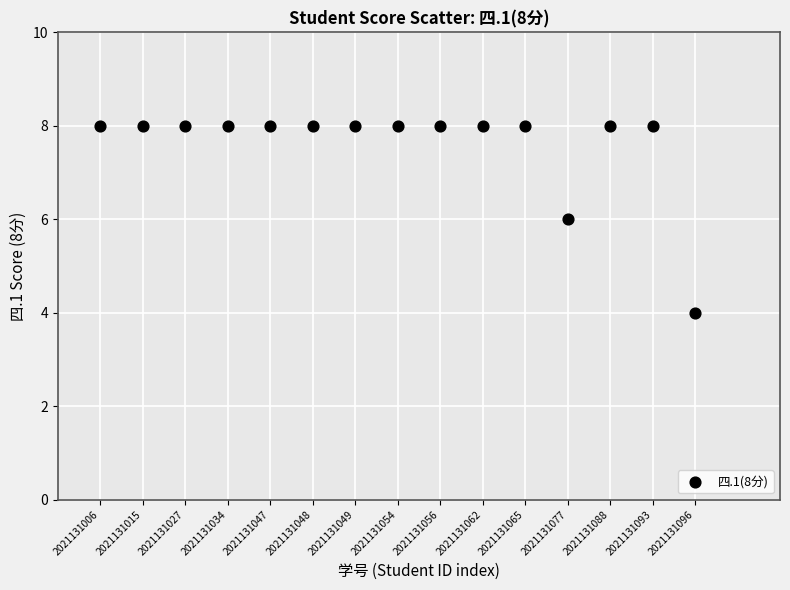

What is the range of Y values (max minus min)?

4